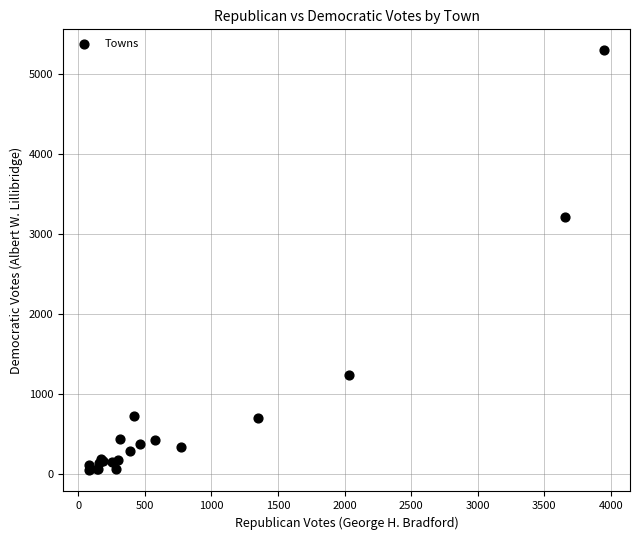

What Y value in the scatter plot is closest to 2673?

3214